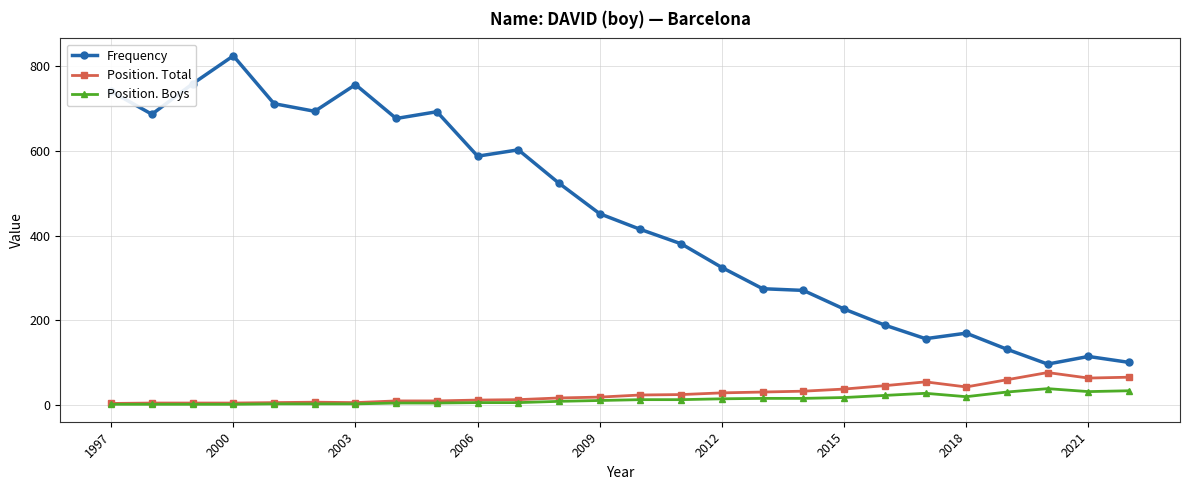

Which series has the largest total across all categories?

Frequency